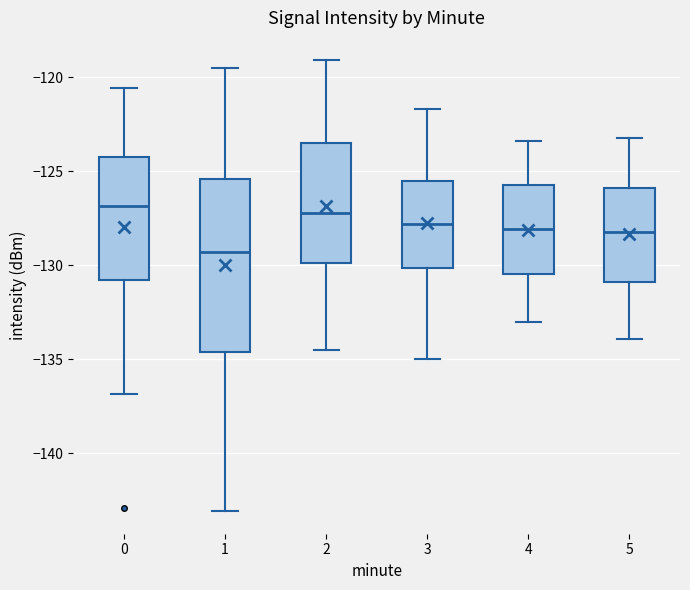

Where does the upper whisker of the box at x = 4 end on the y-axis? The values are not printed on the chart, so give them approximately, as read against the axis.

-123.5